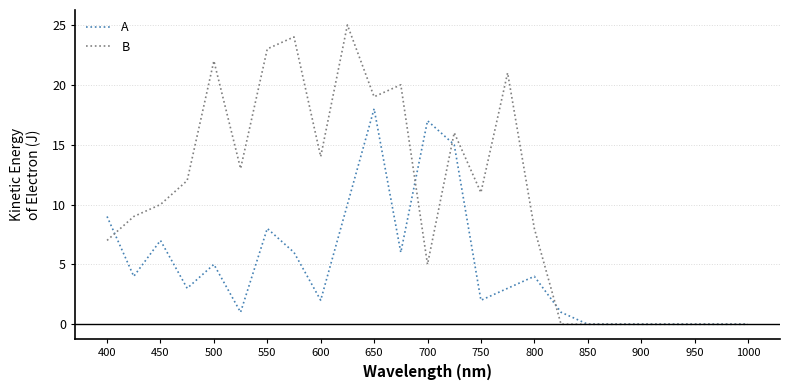

True or false: B and A intersect in this chart.

True